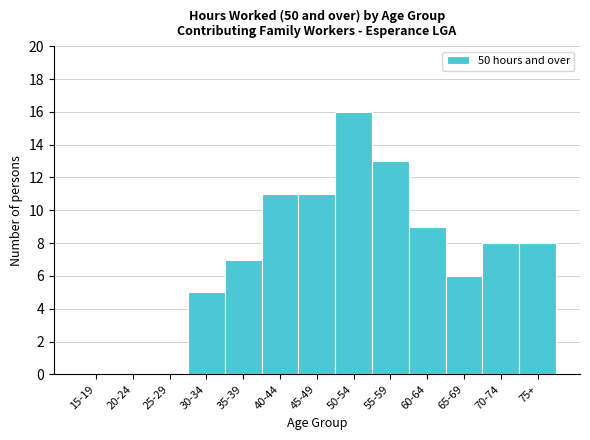

Reading left to right, transcribe all the data shown in this chart.

15-19=0	20-24=0	25-29=0	30-34=5	35-39=7	40-44=11	45-49=11	50-54=16	55-59=13	60-64=9	65-69=6	70-74=8	75+=8